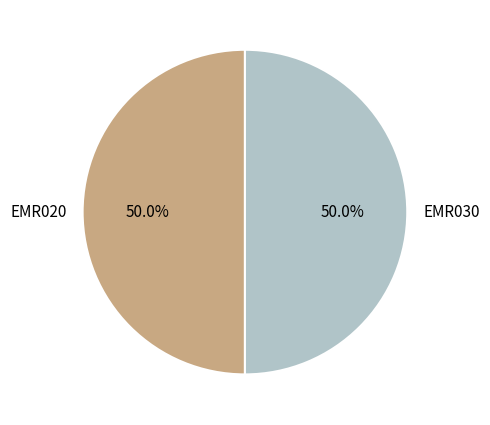

Combined, do EMR030 and EMR020 account for over 50%?

Yes